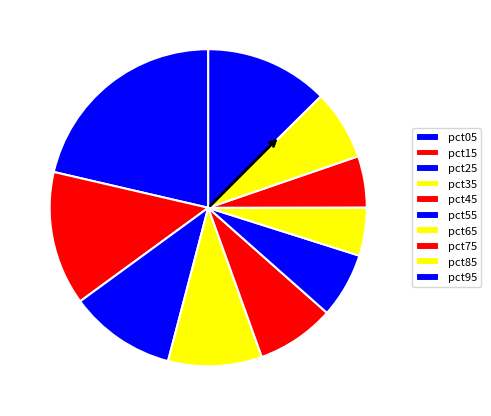

Combined, what portion of the pie is pct65 and pct85?

12.1%